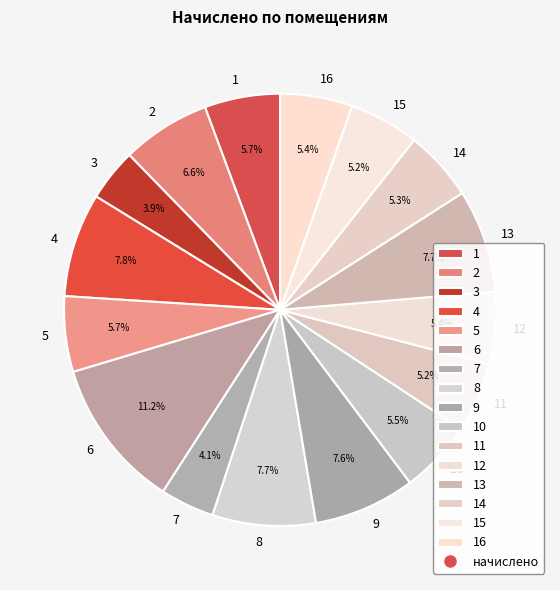

True or false: 12 accounts for 14% of the total.

False